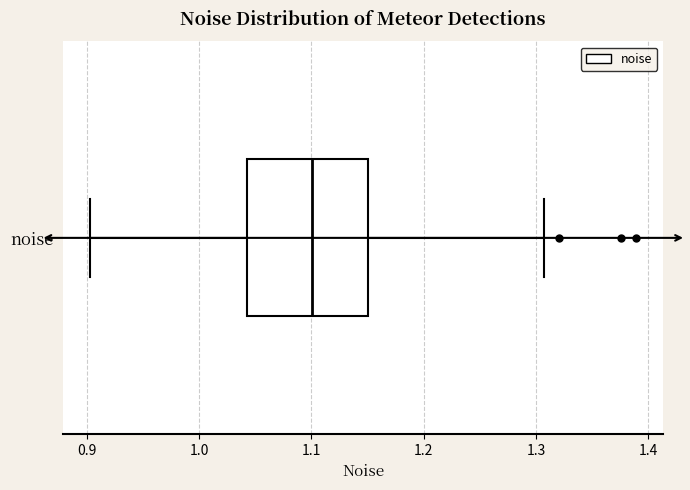

Where does the median line of the box for noise sit on the x-axis? The values are not printed on the chart, so give them approximately, as read against the axis.

1.10